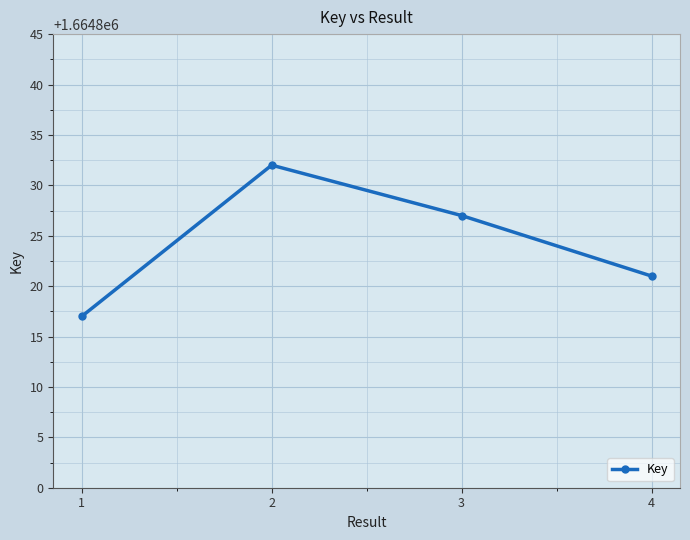

What is the average value?

1664824